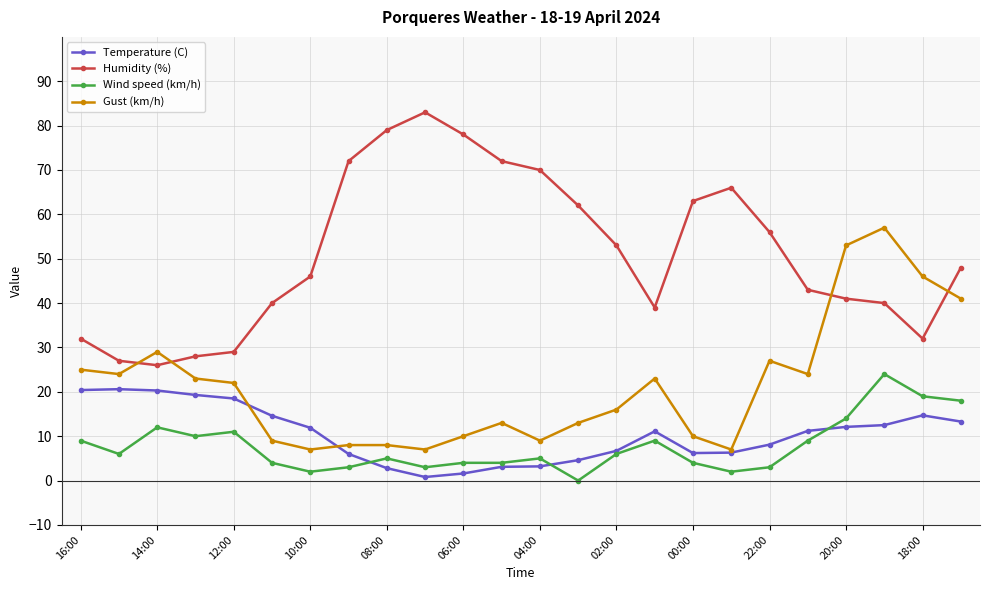

What is the sum of all Wind speed (km/h) values?

186.0